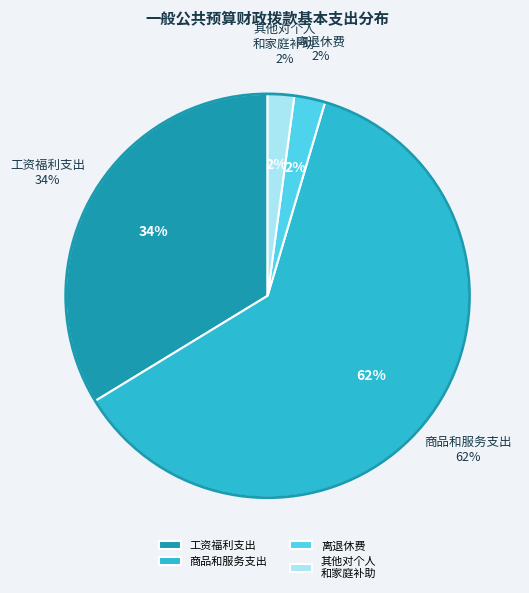

How many segments does this pie chart have?

4